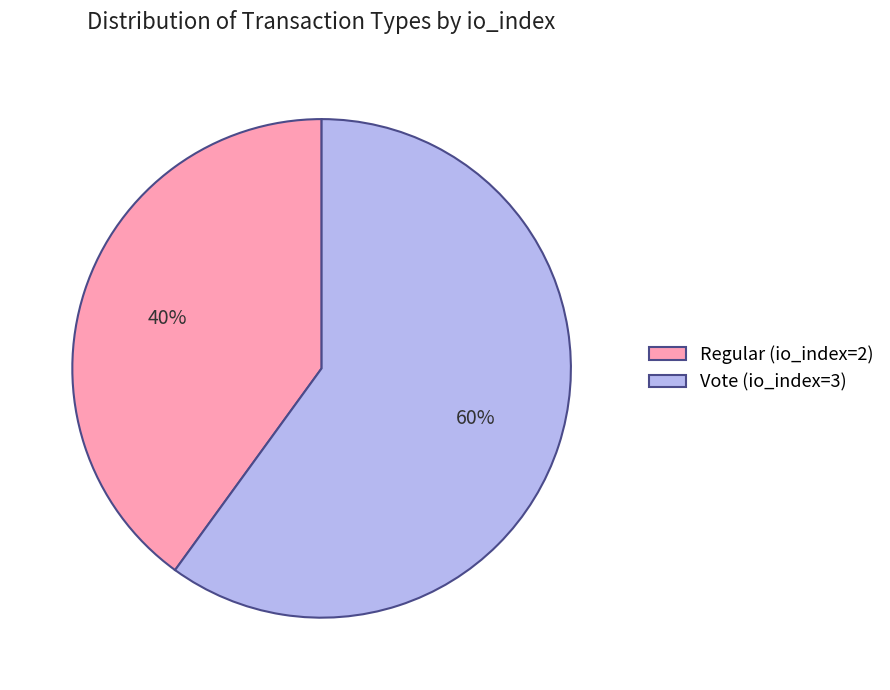

How many slices are in this pie chart?

2